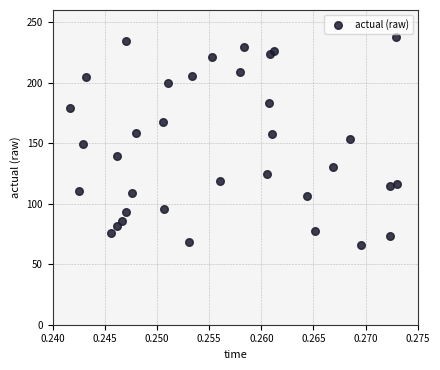

What is the range of Y values (max minus min)?

171.4